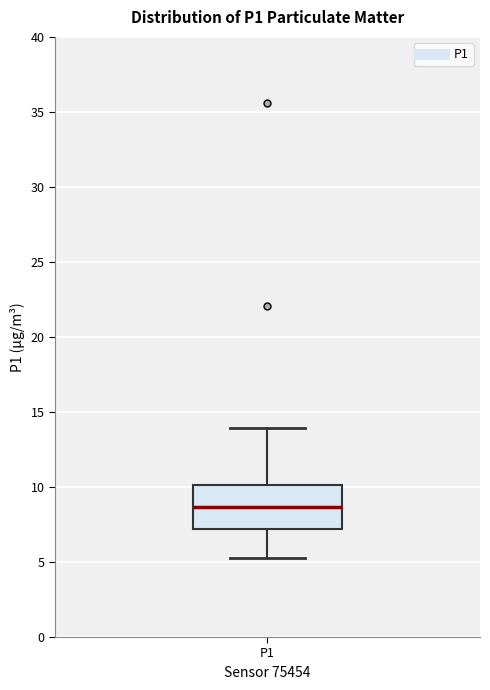

Transcribe this box plot: give where the median line is, the range the box spans, and where the two whiskers end, as read against the y-axis. The values are not printed on the chart, so give them approximately, as read against the axis.

median 8.5, box 7.0 to 10.0, whiskers 5.5 to 14.0